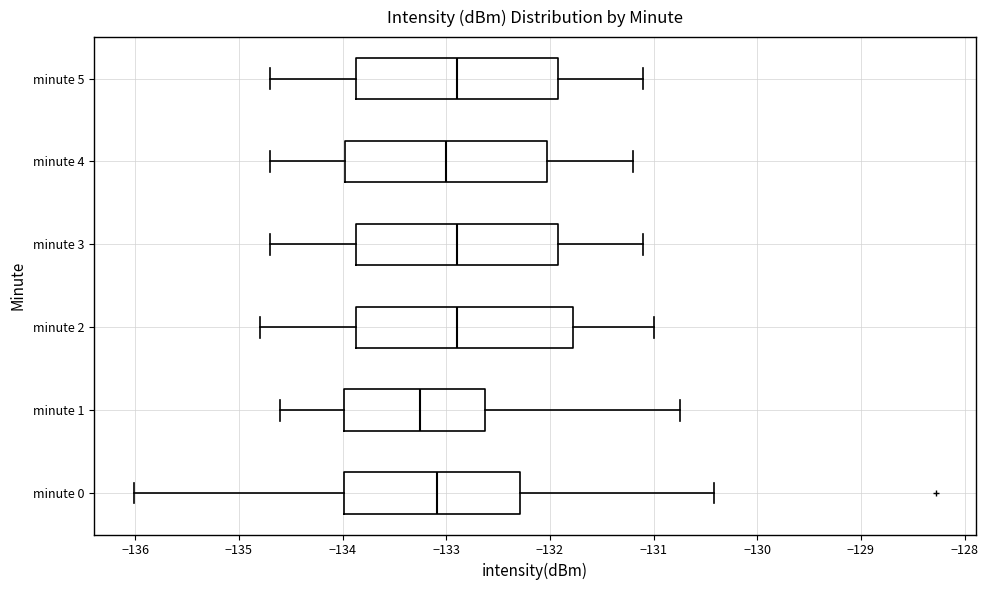

Reading bottom to top, transcribe this box plot: for each box, give where its median line is, the range the box spans, and where its two whiskers end, as read against the x-axis. The values are not printed on the chart, so give them approximately, as read against the axis.

minute 0: median -133.1, box -134.0 to -132.3, whiskers -136.0 to -130.4
minute 1: median -133.2, box -134.0 to -132.6, whiskers -134.6 to -130.7
minute 2: median -132.9, box -133.9 to -131.8, whiskers -134.8 to -131.0
minute 3: median -132.9, box -133.9 to -131.9, whiskers -134.7 to -131.1
minute 4: median -133.0, box -134.0 to -132.0, whiskers -134.7 to -131.2
minute 5: median -132.9, box -133.9 to -131.9, whiskers -134.7 to -131.1